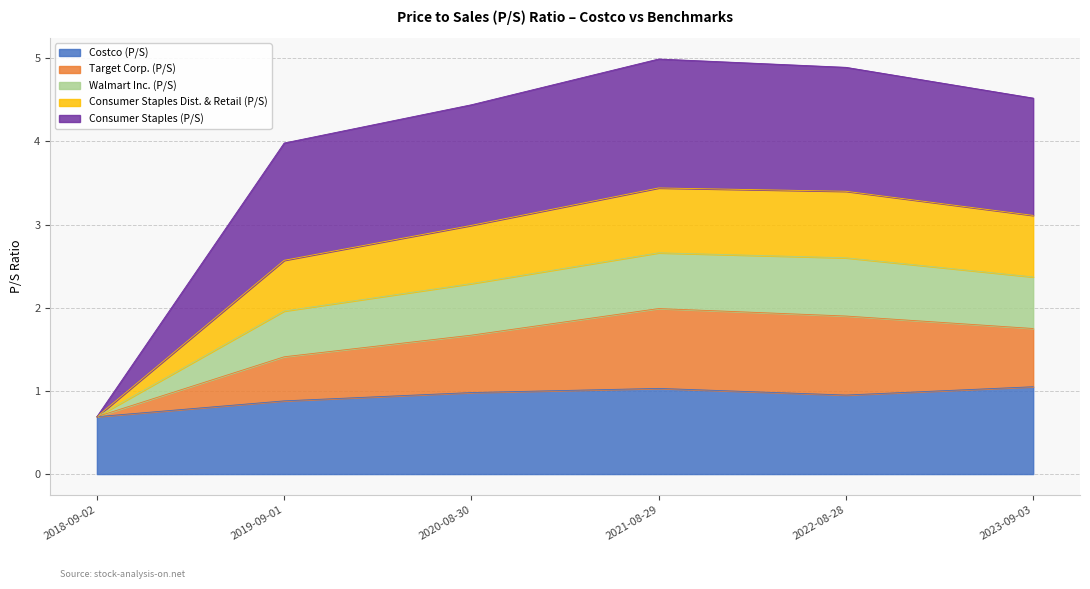

Is it true that Costco (P/S) equals 0.5 at 2020-08-30?

False